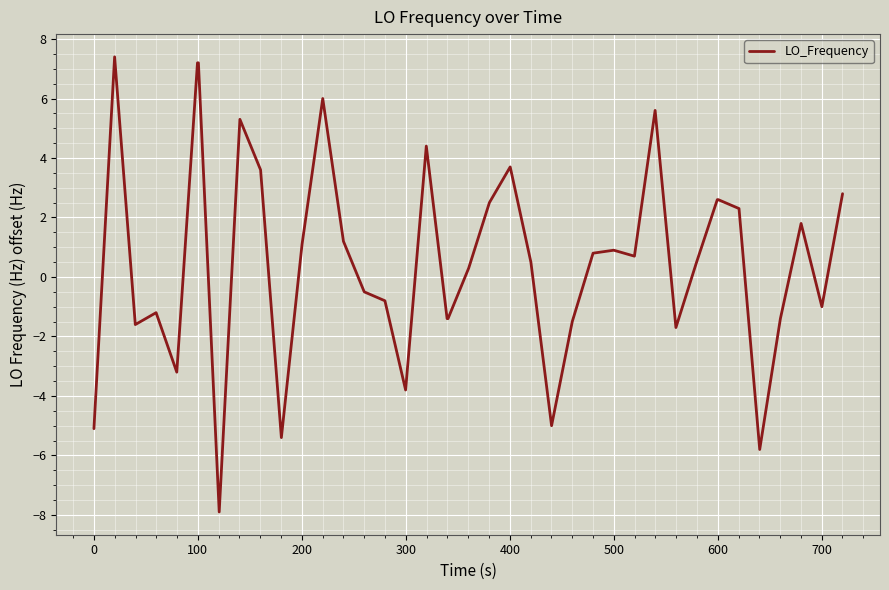

What is the smallest value displayed?

-7.9